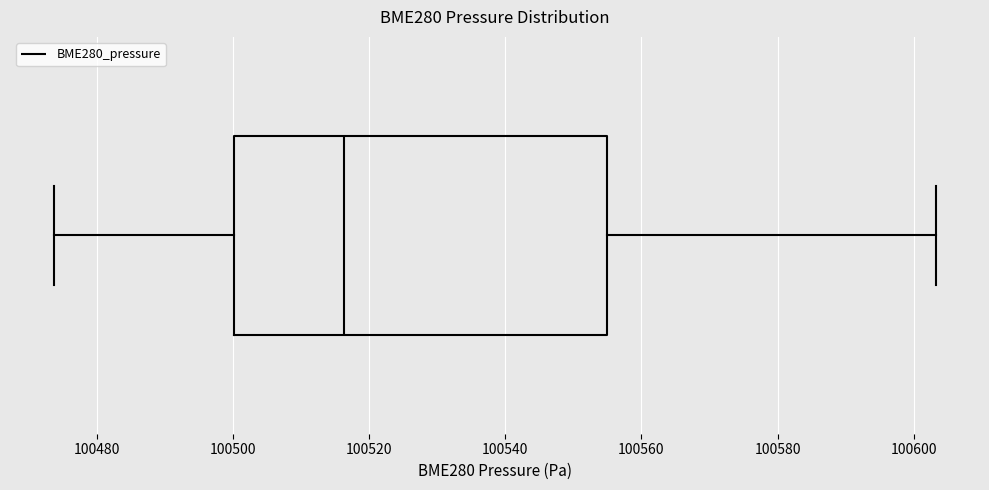

Read this box plot against the x-axis: the position of the median line, the range covered by the box, and the ends of both whiskers. The values are not printed on the chart, so give them approximately, as read against the axis.

median 100516, box 100500 to 100554, whiskers 100474 to 100604